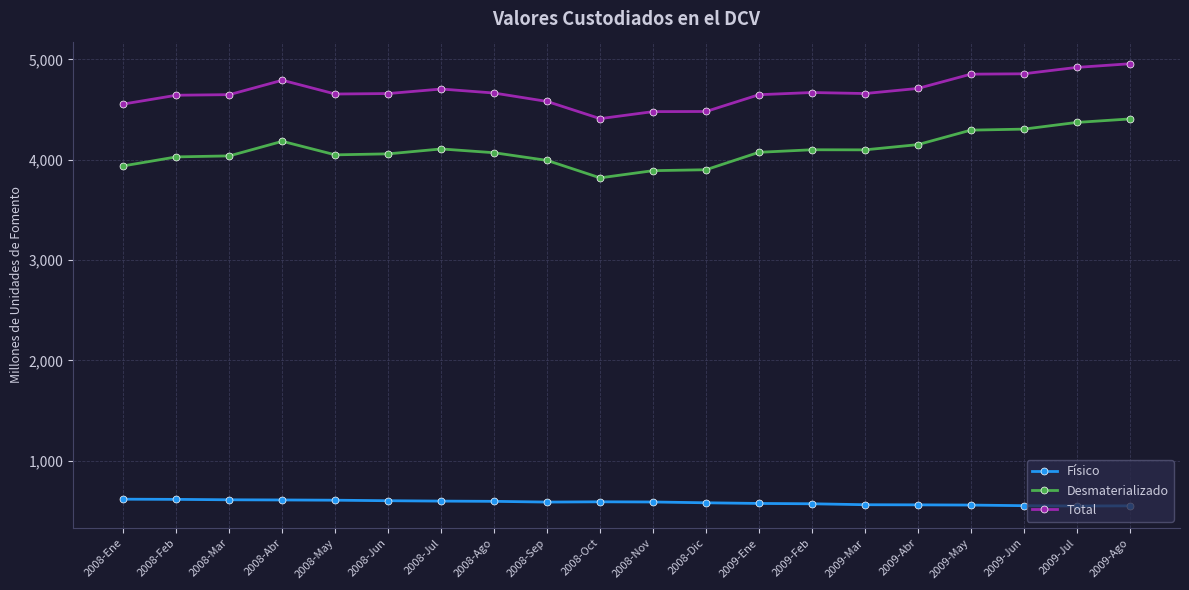

What is the label of the 4th point from the right?

2009-May